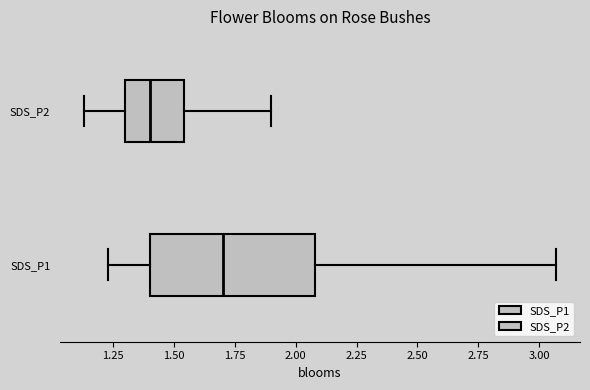

Where does the median line of the box for SDS_P1 sit on the x-axis? The values are not printed on the chart, so give them approximately, as read against the axis.

1.70